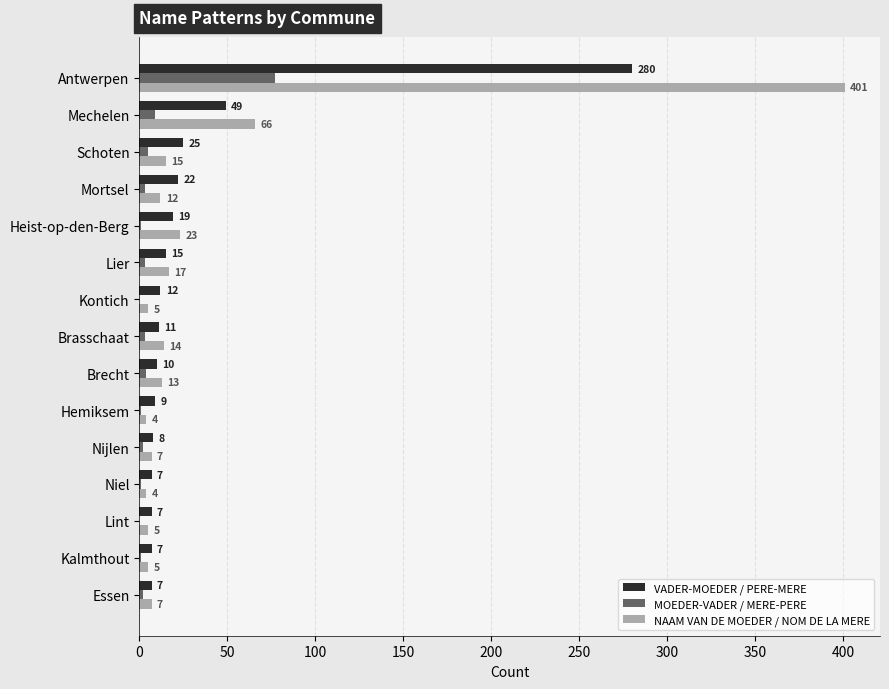

Which label corresponds to the largest value in the chart?

Antwerpen